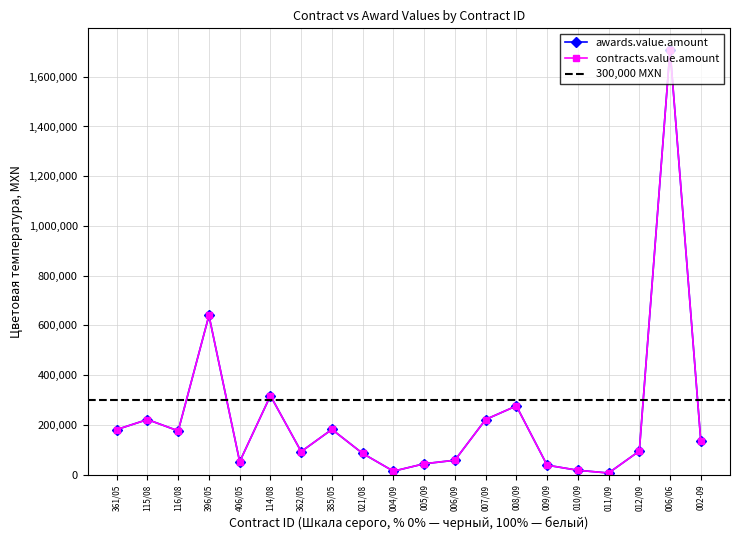

What is the maximum value for awards.value.amount?

1709520.0